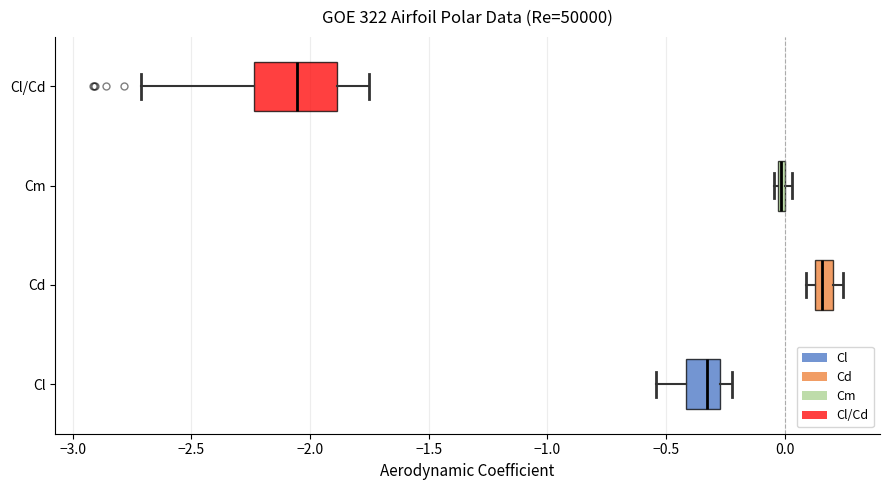

Comparing the boxes themselves (not the whiskers), which one is the widest?

Cl/Cd